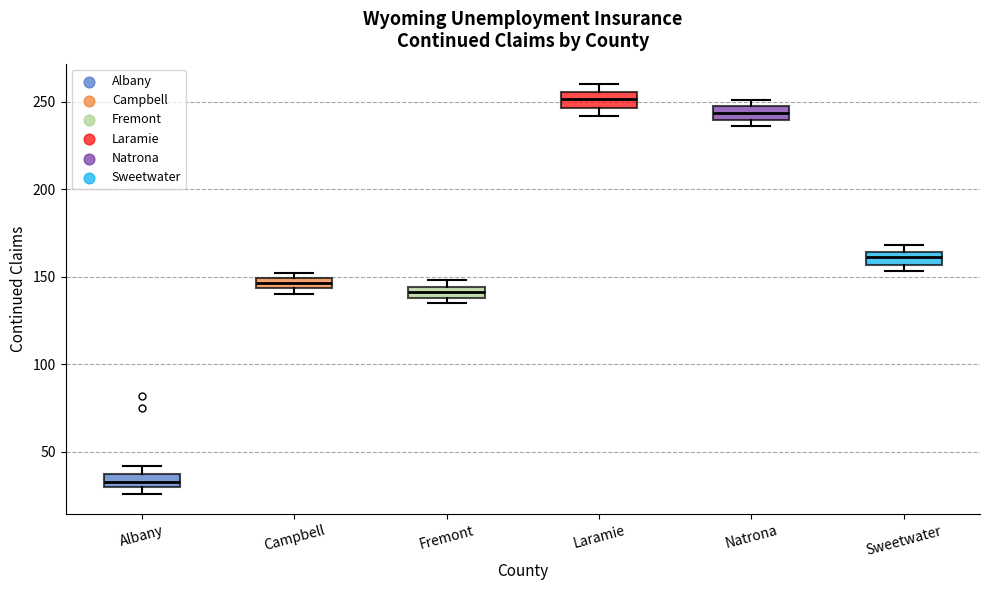

Which box's median line is the highest?

Laramie